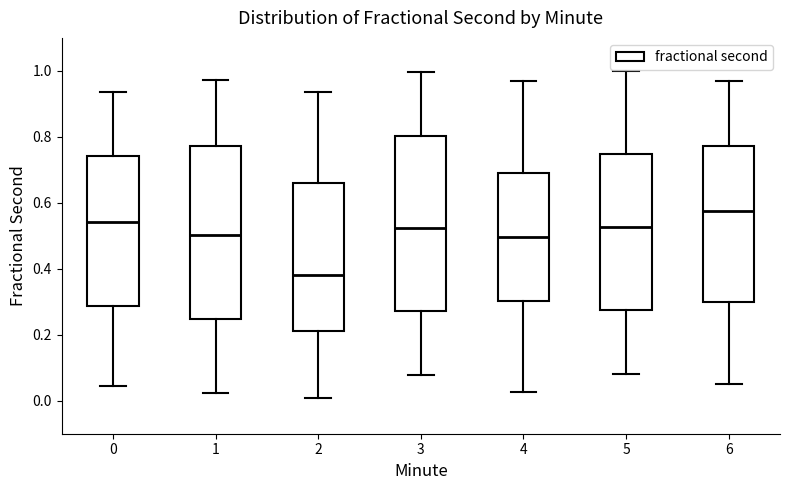

Which box's median line is the lowest?

2